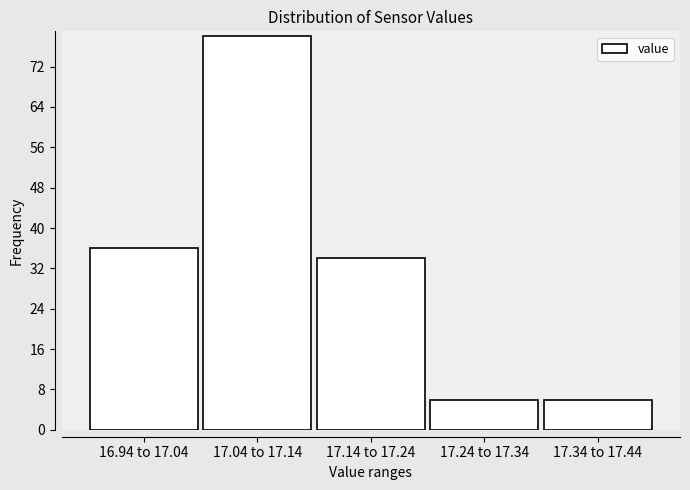

Reading left to right, list all the values displayed in this chart.

16.94 to 17.04=36	17.04 to 17.14=78	17.14 to 17.24=34	17.24 to 17.34=6	17.34 to 17.44=6